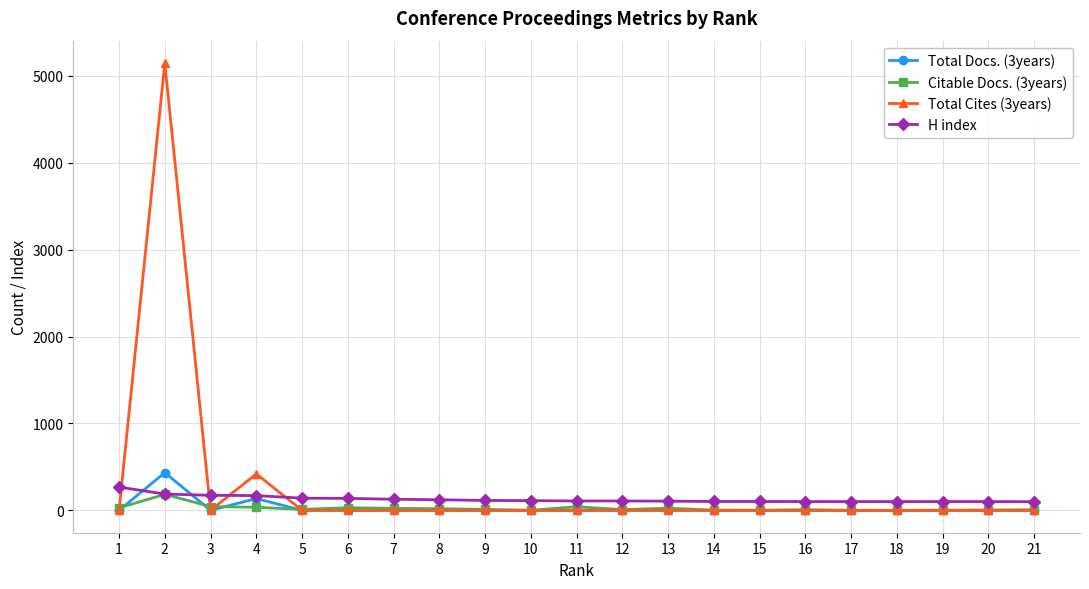

Where is the first local maximum for Total Cites (3years)?

2